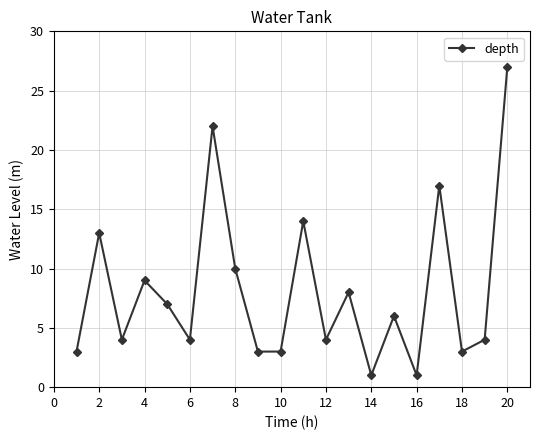

What is the average value?

8